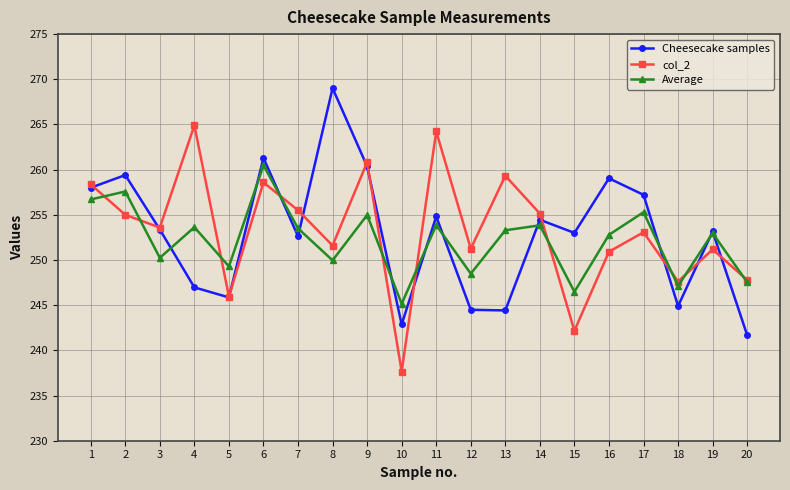

What is the maximum value shown in the chart?

269.0